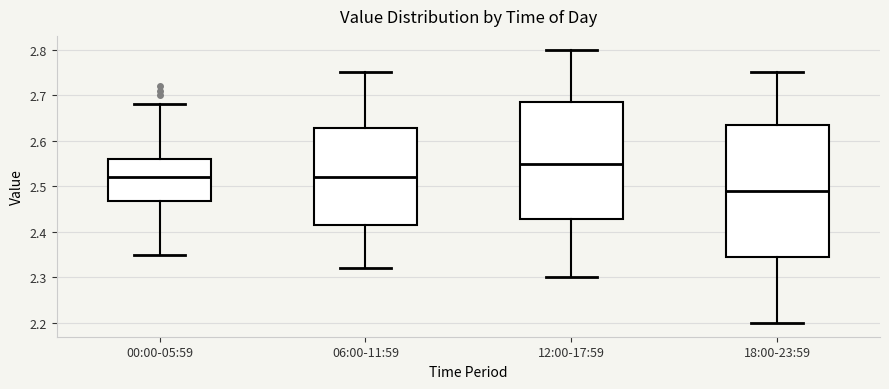

Reading left to right, read every box against the y-axis: the position of its median line, the range the box covers, and the ends of its whiskers. The values are not printed on the chart, so give them approximately, as read against the axis.

00:00-05:59: median 2.52, box 2.47 to 2.56, whiskers 2.35 to 2.68
06:00-11:59: median 2.52, box 2.42 to 2.63, whiskers 2.32 to 2.75
12:00-17:59: median 2.55, box 2.43 to 2.69, whiskers 2.30 to 2.80
18:00-23:59: median 2.49, box 2.35 to 2.64, whiskers 2.20 to 2.75